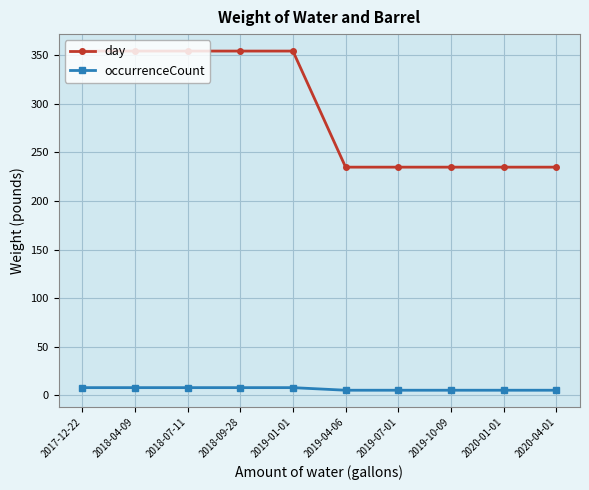

Rank the series at 2019-10-09 from highest to lowest value.

day, occurrenceCount